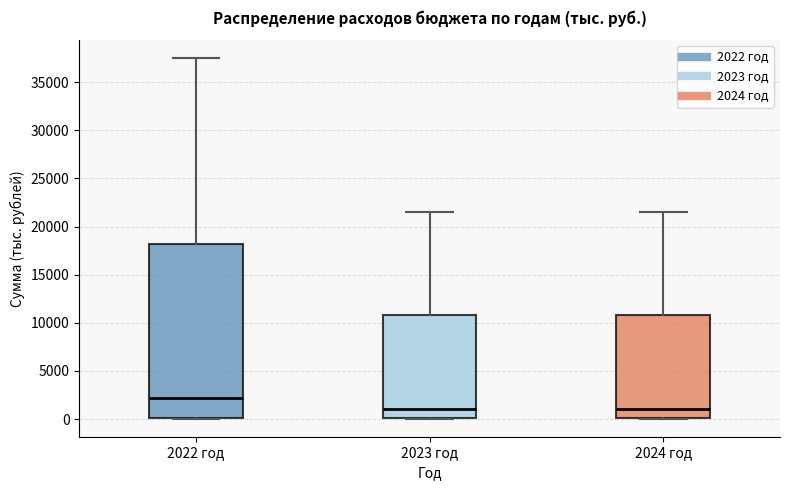

Reading left to right, read every box against the y-axis: the position of its median line, the range the box covers, and the ends of its whiskers. The values are not printed on the chart, so give them approximately, as read against the axis.

2022 год: median 2000, box 0 to 18000, whiskers 0 to 37500
2023 год: median 1000, box 0 to 11000, whiskers 0 to 21500
2024 год: median 1000, box 0 to 11000, whiskers 0 to 21500